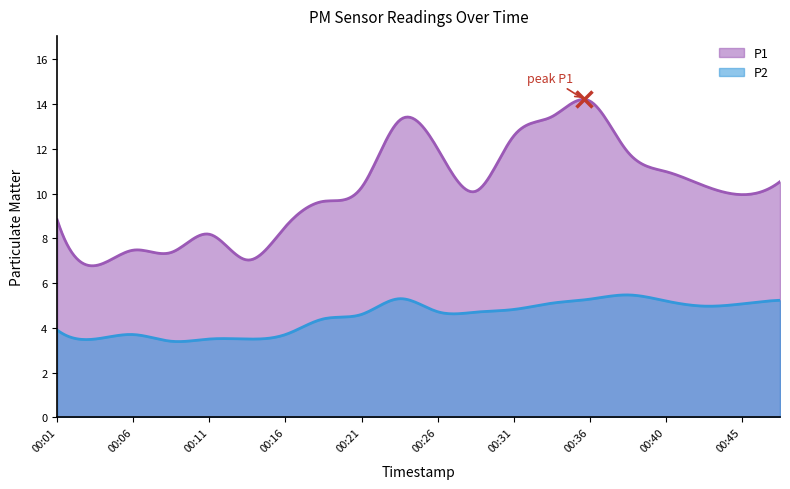

Is it true that P2 equals 3.4 at 00:08?

True